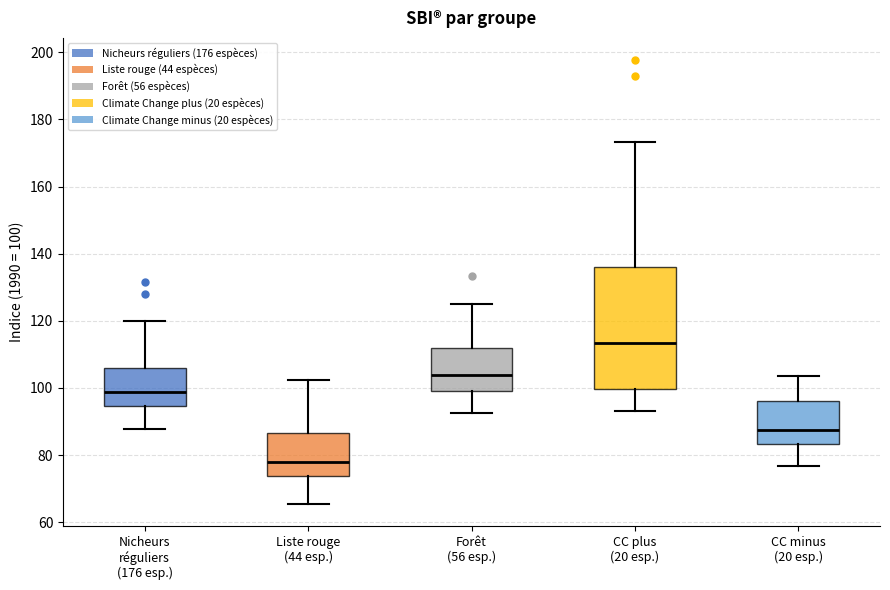

Which box's median line is the lowest?

Liste rouge (44 esp.)